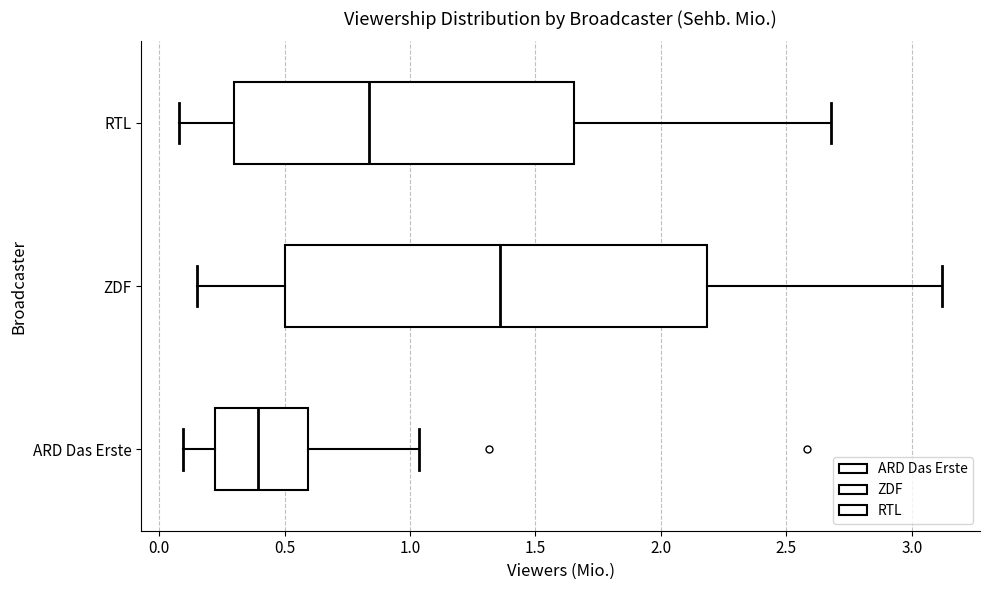

Reading bottom to top, transcribe this box plot: for each box, give where its median line is, the range the box spans, and where its two whiskers end, as read against the x-axis. The values are not printed on the chart, so give them approximately, as read against the axis.

ARD Das Erste: median 0.40, box 0.20 to 0.60, whiskers 0.10 to 1.05
ZDF: median 1.35, box 0.50 to 2.20, whiskers 0.15 to 3.10
RTL: median 0.85, box 0.30 to 1.65, whiskers 0.10 to 2.70